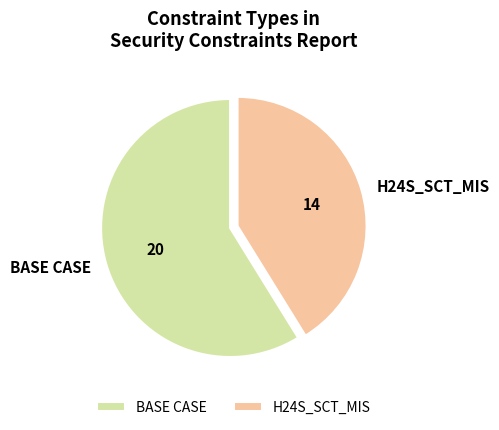

Is it true that BASE CASE is 59% of the pie?

True